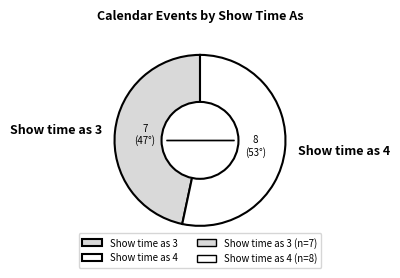

Do Show time as 3 and Show time as 4 together represent more than half of the pie?

Yes